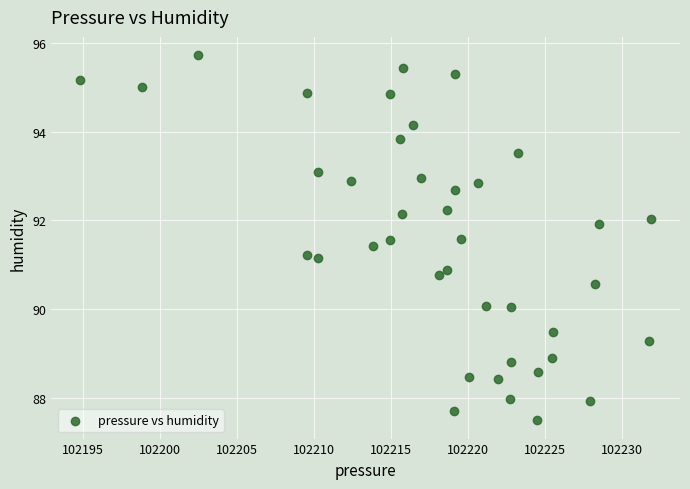

What is the range of Y values (max minus min)?

8.2